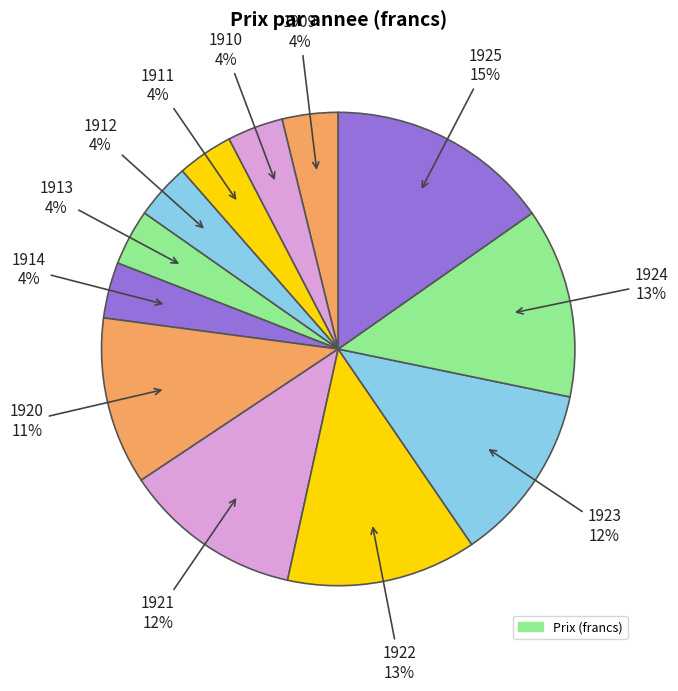

How many segments does this pie chart have?

12